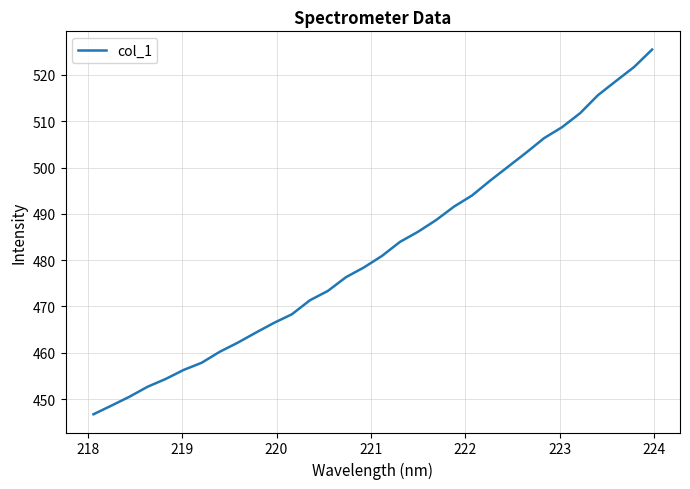

What is the average value?

481.9